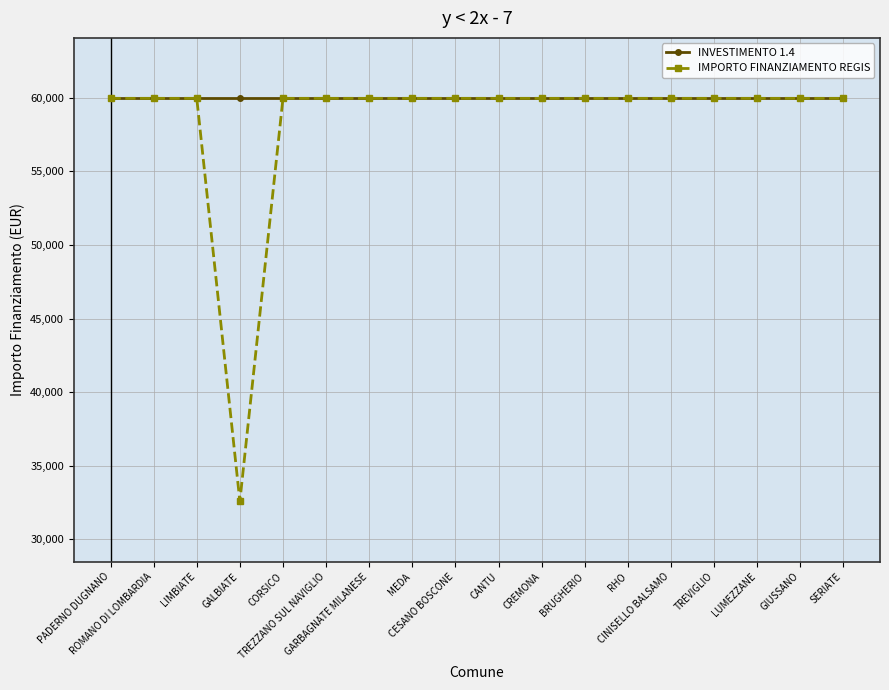

What are all the series names shown in the legend?

INVESTIMENTO 1.4, IMPORTO FINANZIAMENTO REGIS